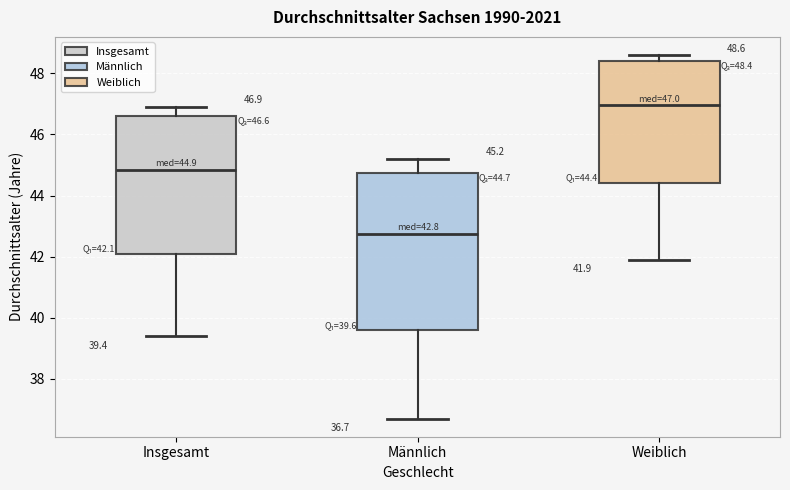

Which box is the tallest, from its lower edge to its upper edge?

Männlich